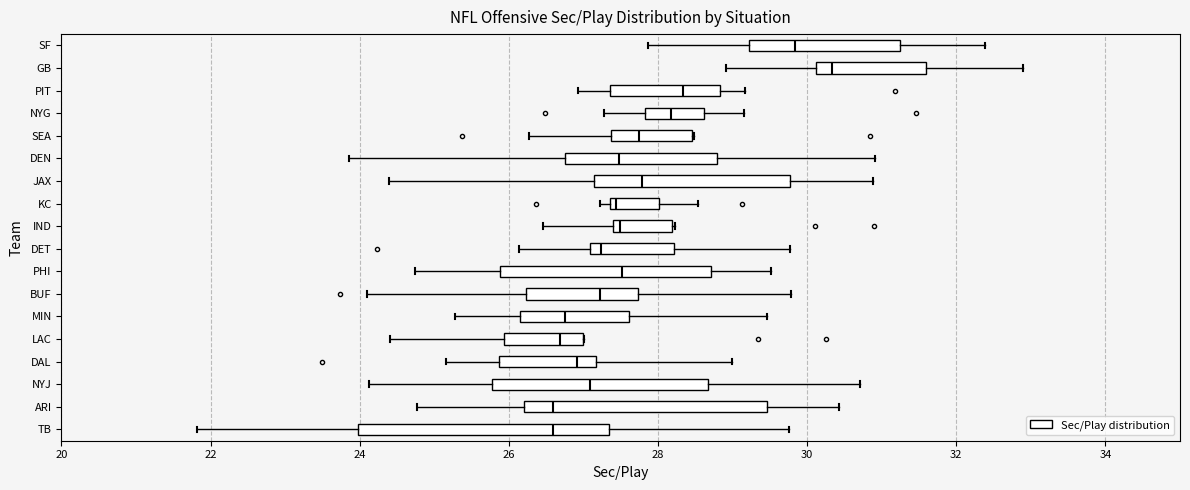

Which box's median line is the furthest to the right?

GB